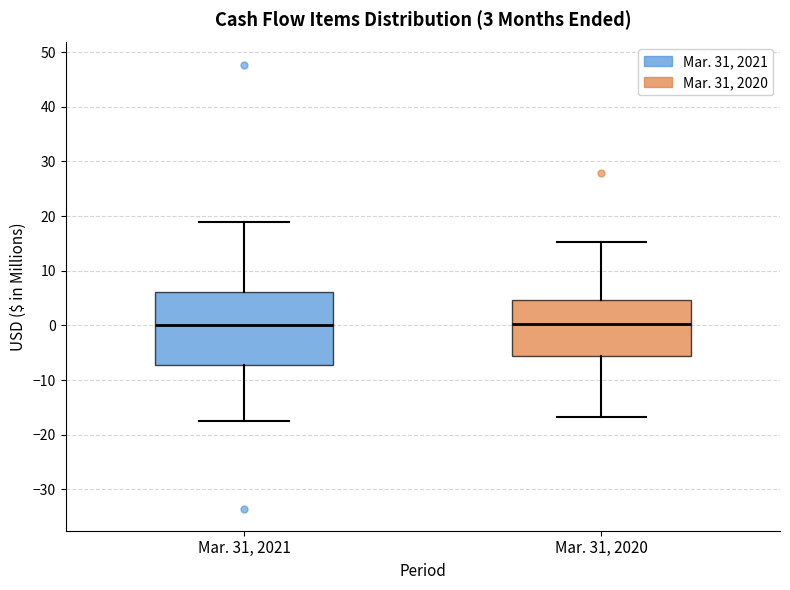

Which box is the tallest, from its lower edge to its upper edge?

Mar. 31, 2021